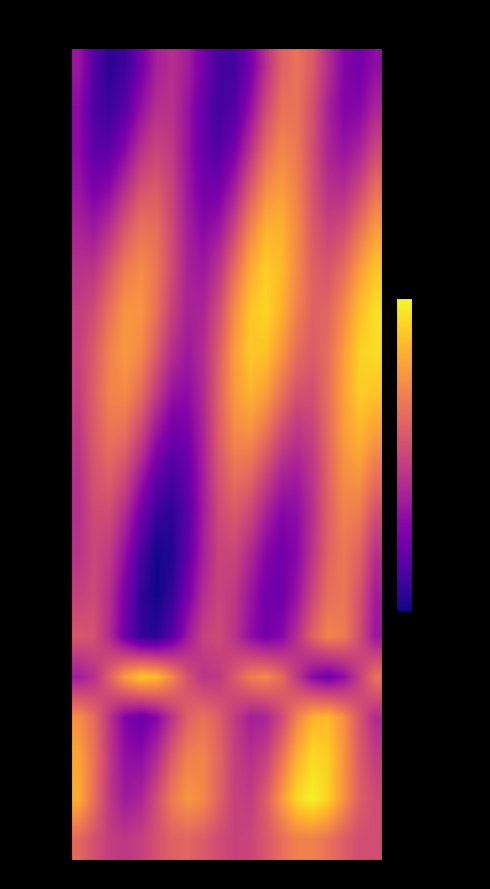

Rank the series by their maximum value, from lowest to highest.

C50044, C50033, C50047, C50036, C50057, C50803, C50009, C50006, C50008, C50055, C50034, C50046, C50037, C50740, C50035, C50045, C50048, C50056, C50007, C50010